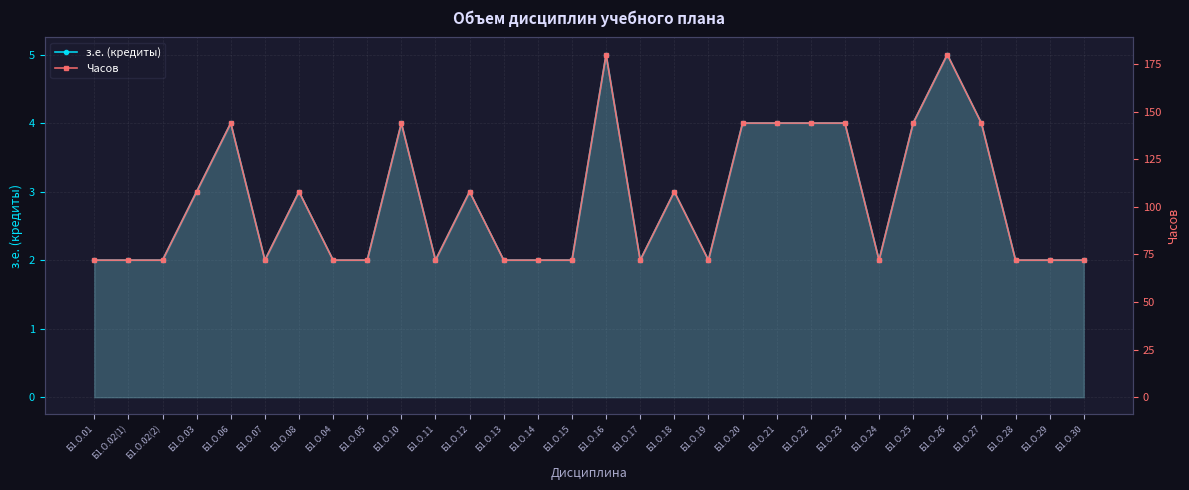

List the series in order of their peak value, lowest first.

з.е. (кредиты), Часов